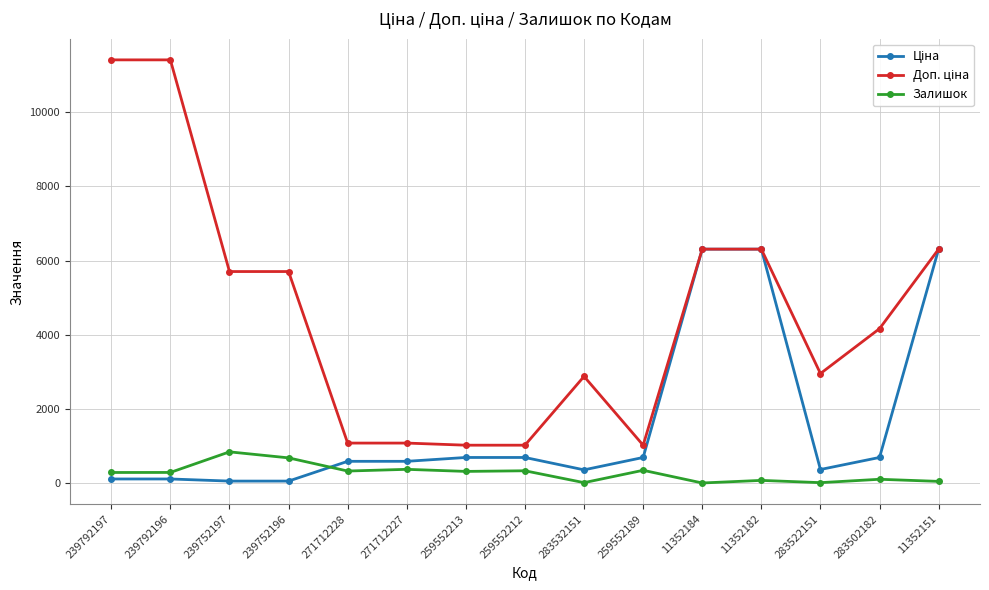

Which category has the highest value in the Залишок series?

239752197